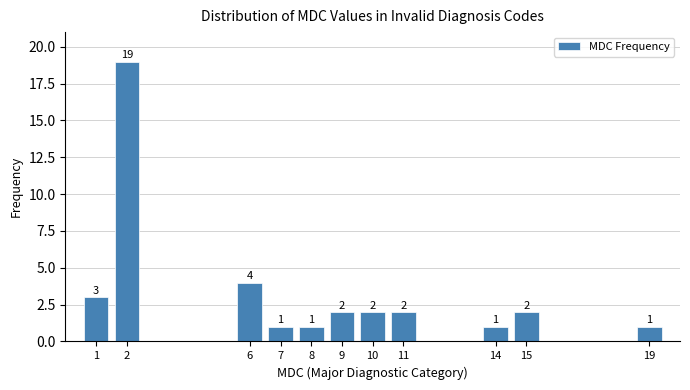

Over which range of the x-axis is the bar tallest?

1.5 to 2.5